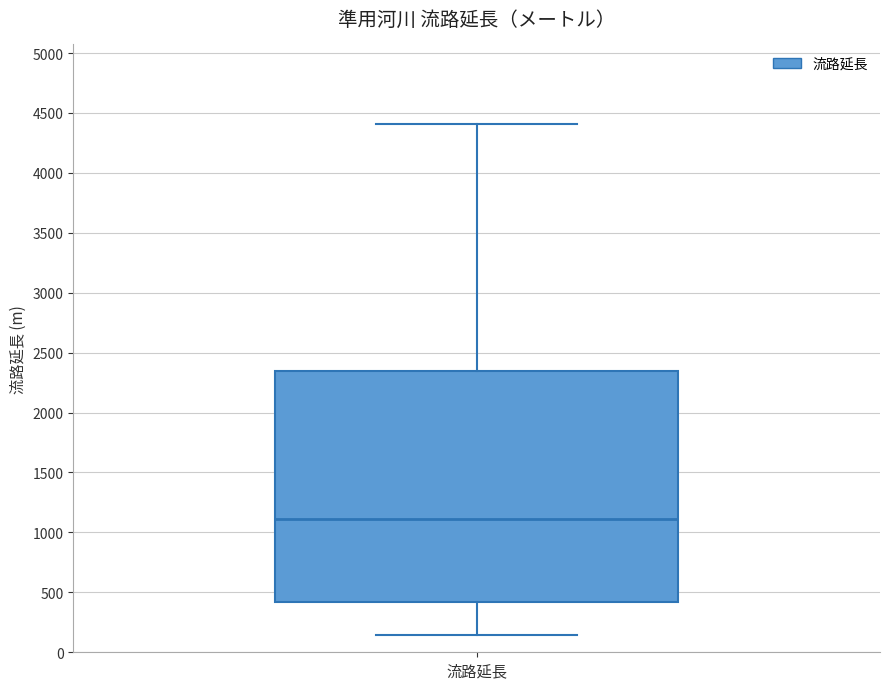

Transcribe this box plot: give where the median line is, the range the box spans, and where the two whiskers end, as read against the y-axis. The values are not printed on the chart, so give them approximately, as read against the axis.

median 1100, box 400 to 2350, whiskers 150 to 4400